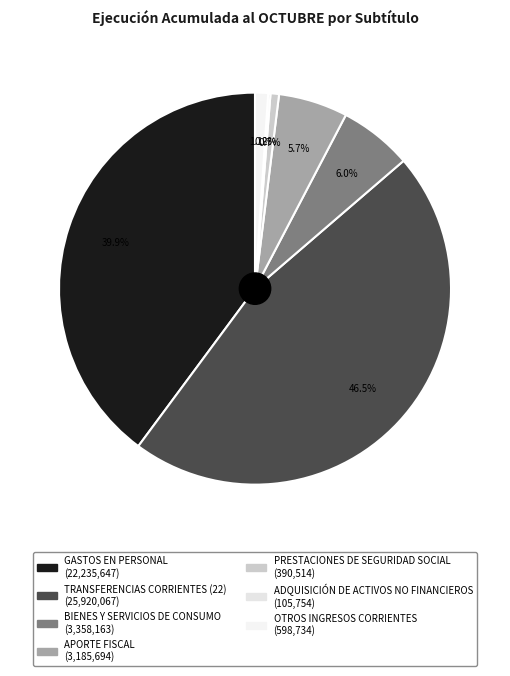

What is the ratio of the value at OTROS INGRESOS CORRIENTES to the value at PRESTACIONES DE SEGURIDAD SOCIAL?

1.5